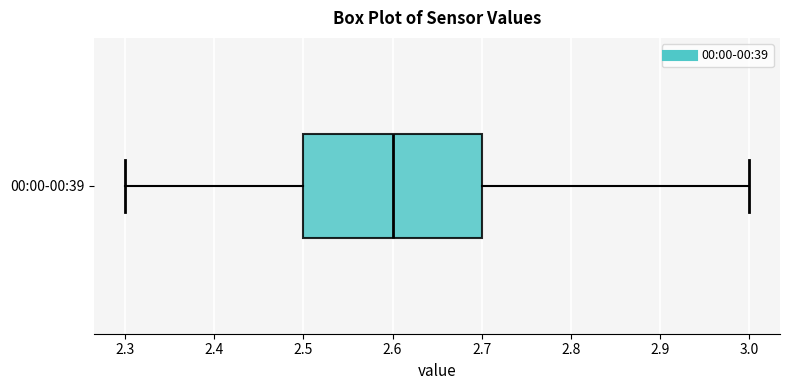

Read this box plot against the x-axis: the position of the median line, the range covered by the box, and the ends of both whiskers. The values are not printed on the chart, so give them approximately, as read against the axis.

median 2.6, box 2.5 to 2.7, whiskers 2.3 to 3.0